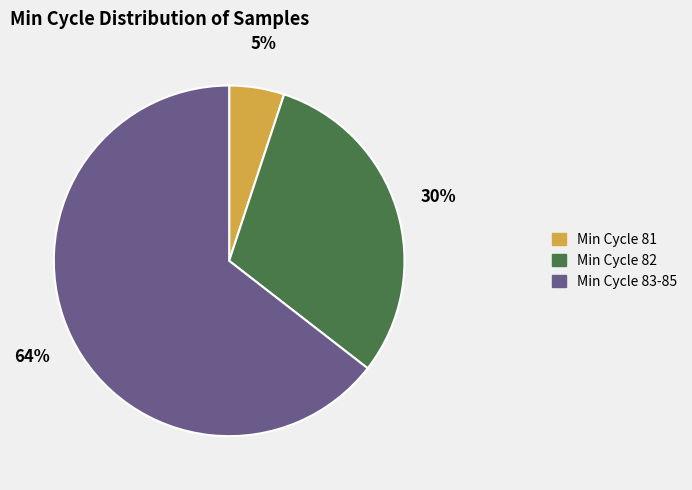

How many segments does this pie chart have?

3